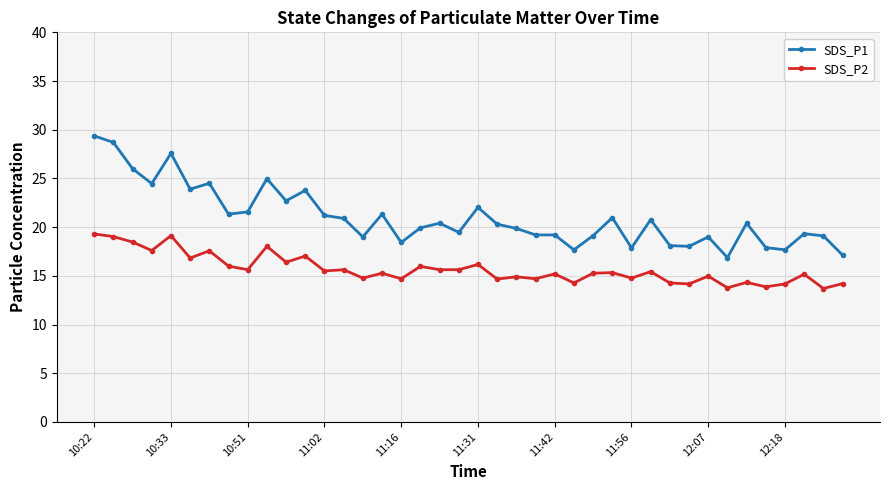

True or false: SDS_P1 and SDS_P2 intersect in this chart.

False